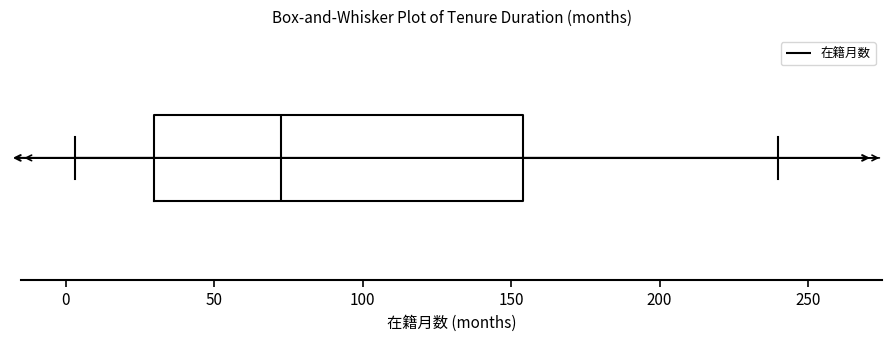

Transcribe this box plot: give where the median line is, the range the box spans, and where the two whiskers end, as read against the x-axis. The values are not printed on the chart, so give them approximately, as read against the axis.

median 75, box 30 to 155, whiskers 5 to 240